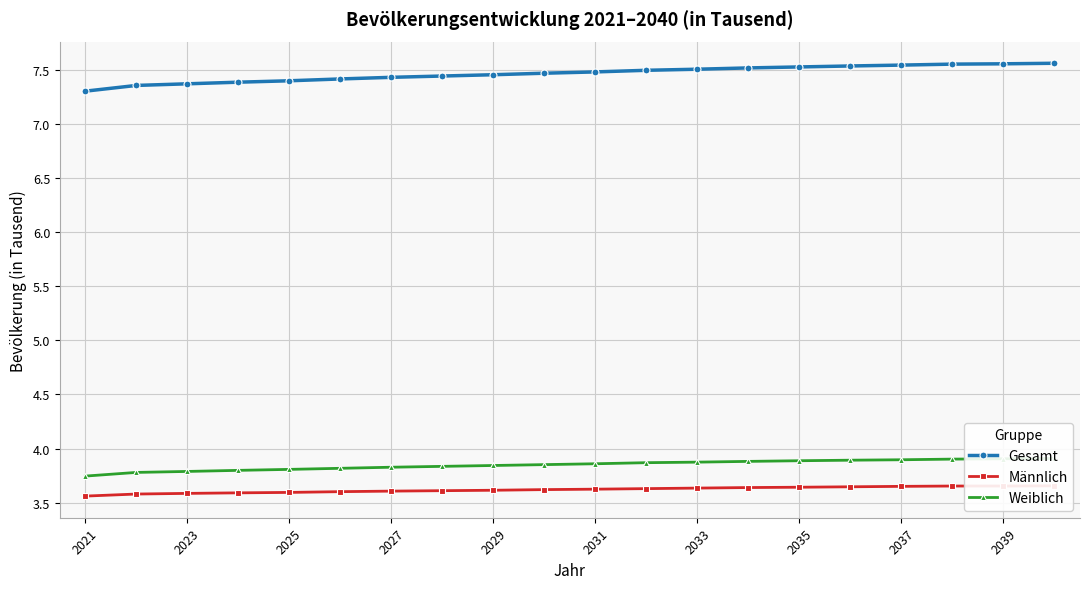

True or false: Gesamt and Männlich intersect in this chart.

False